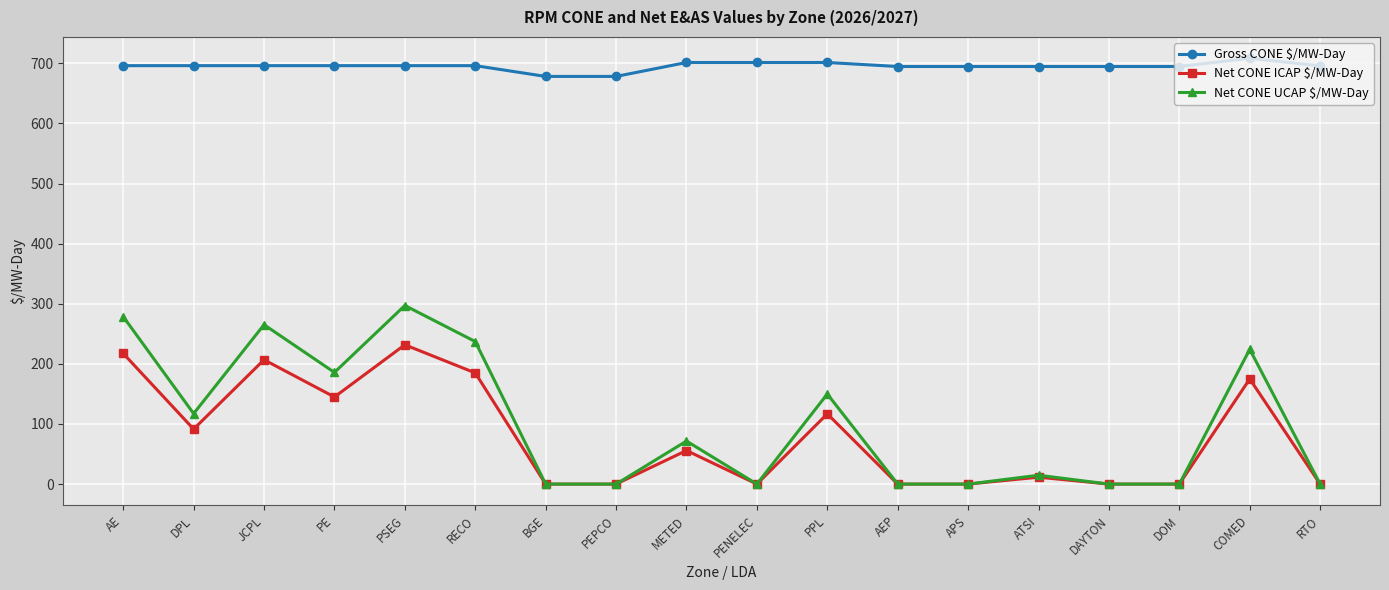

What is the label of the 4th point from the left?

PE